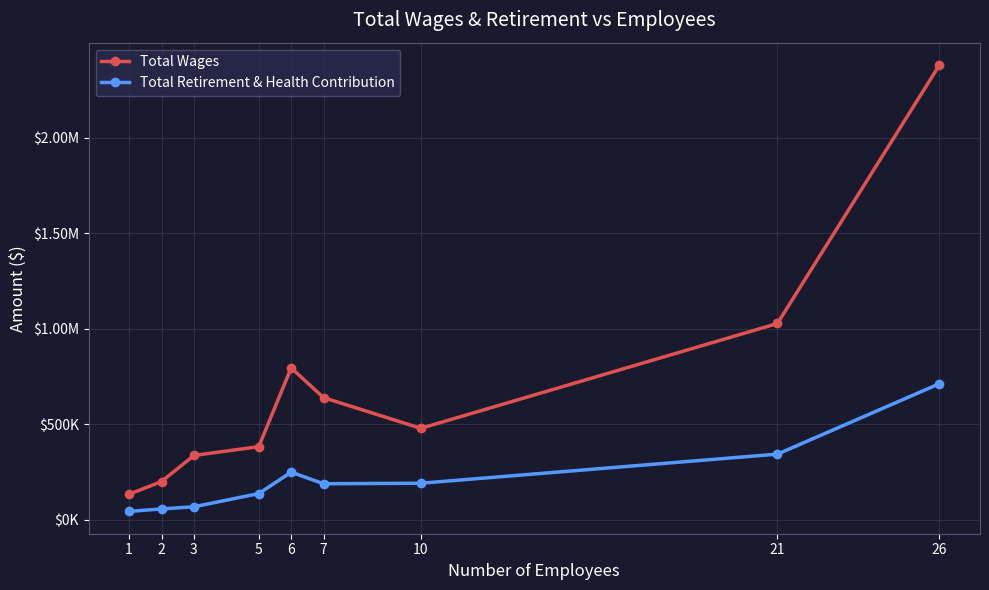

In Total Retirement & Health Contribution, how many points are lower than both neighbors (excluding endpoints)?

1